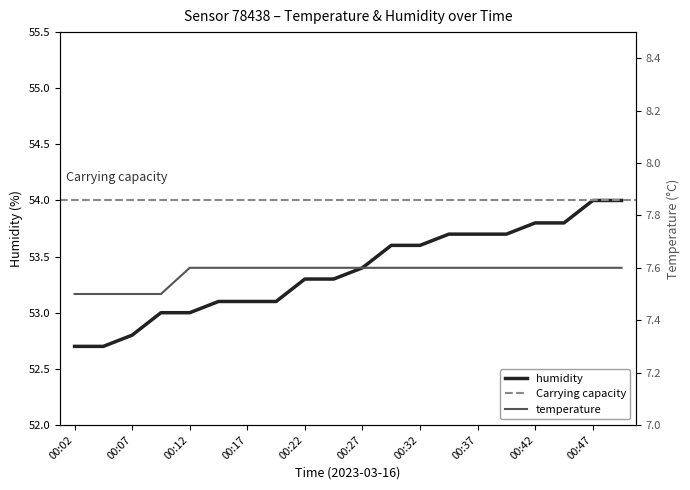

What is the difference between the highest and lowest values at 00:30?

46.0